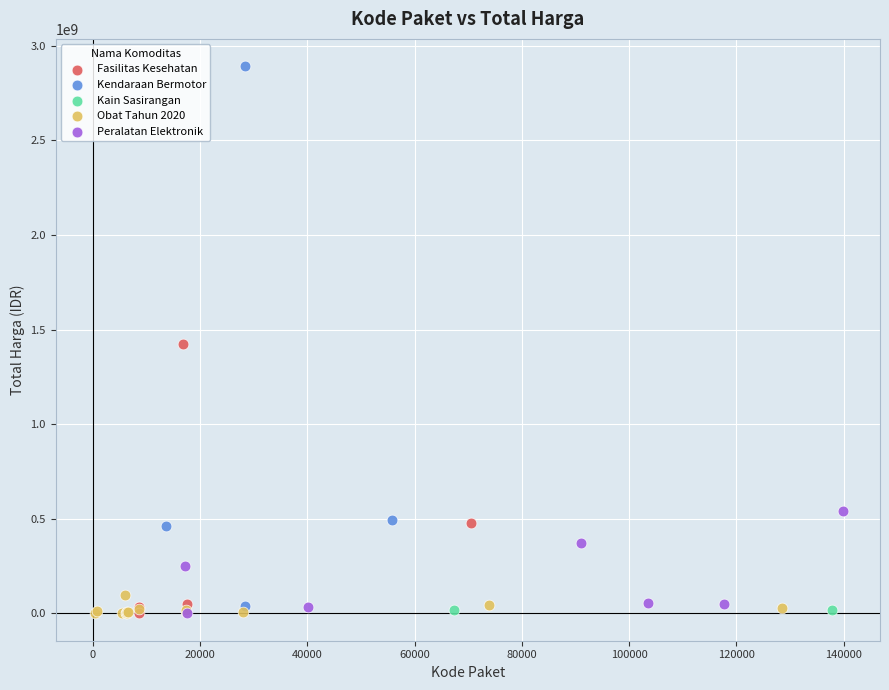

What are all the series names shown in the legend?

Fasilitas Kesehatan, Kendaraan Bermotor, Kain Sasirangan, Obat Tahun 2020, Peralatan Elektronik